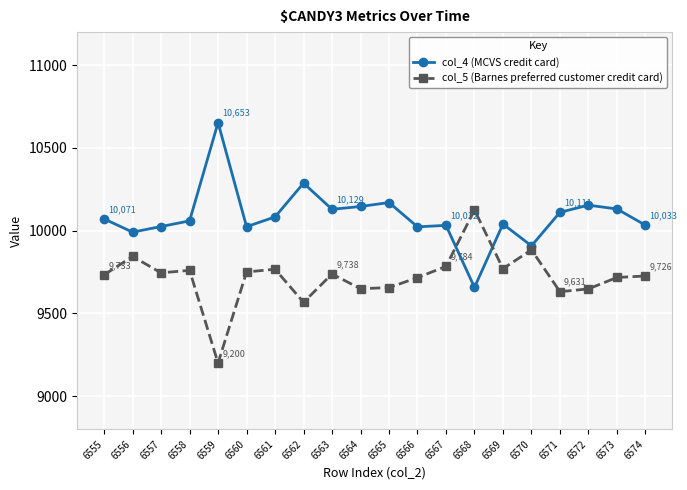

Is the value of col_5 (Barnes preferred customer credit card) at 6556 greater than the value of col_4 (MCVS credit card) at 6558?

No